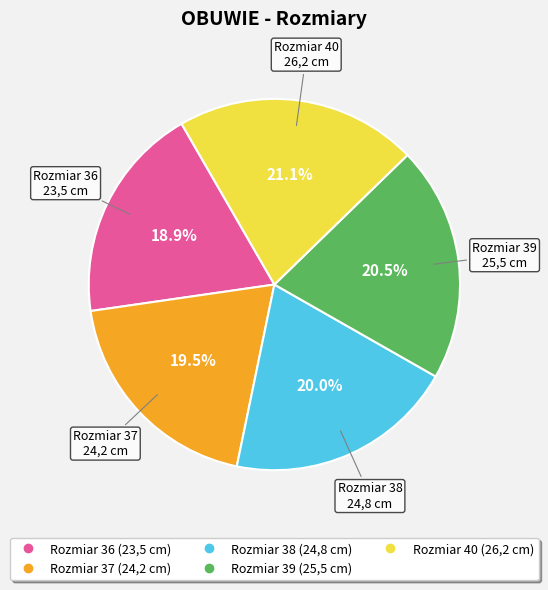

Is there any slice that represents more than half of the pie?

No